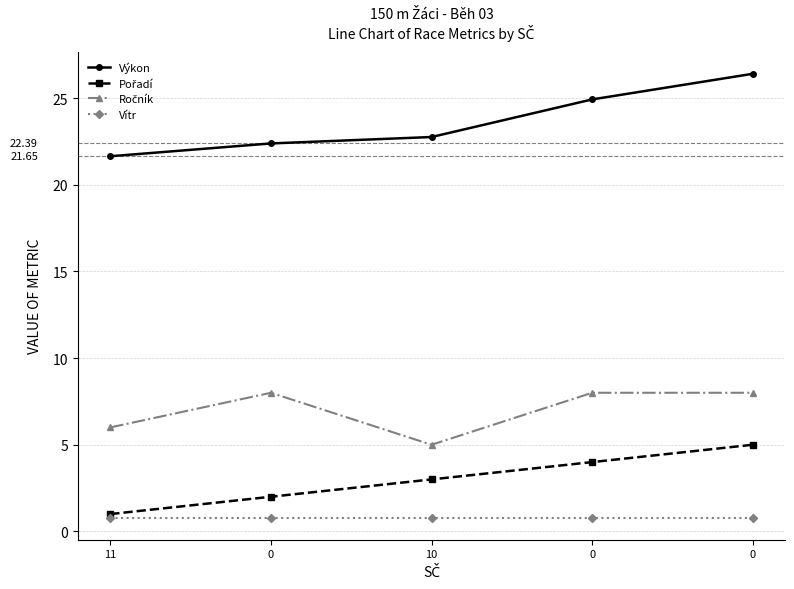

How many categories are shown in the chart?

5